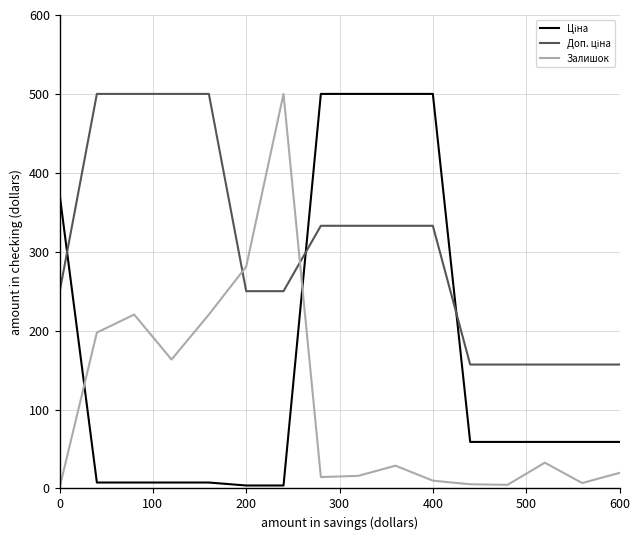

What is the maximum value shown in the chart?

500.0